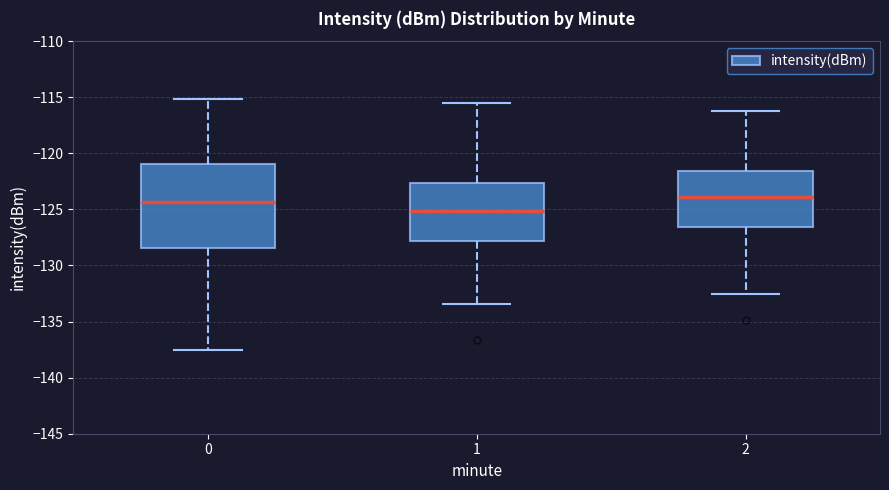

Which box is the tallest, from its lower edge to its upper edge?

0